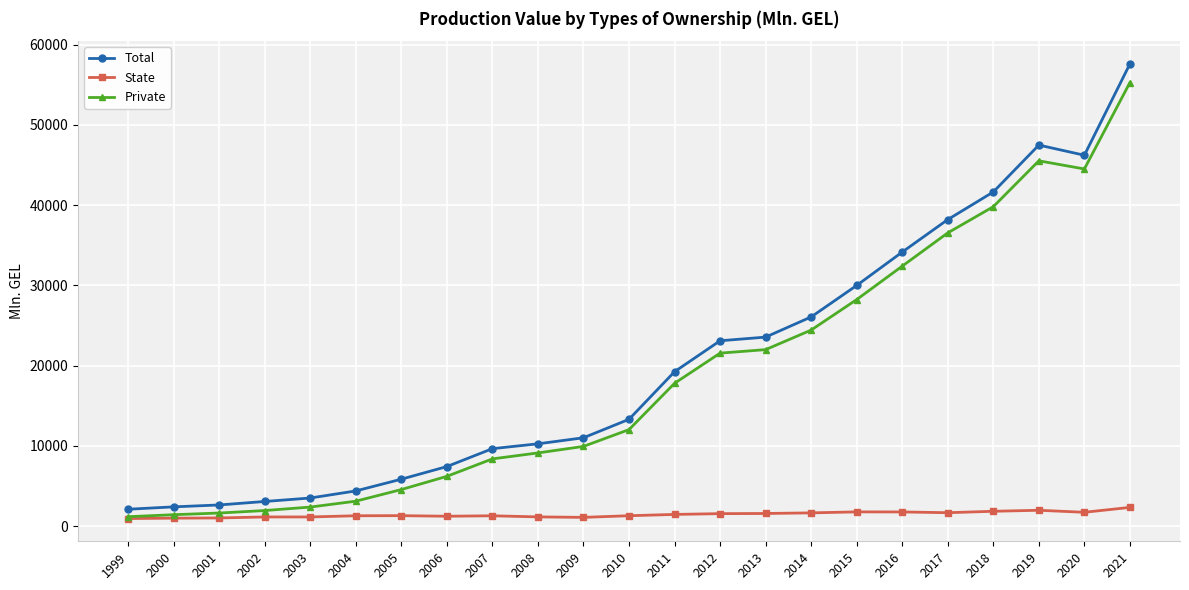

True or false: State and Total cross at least once.

False